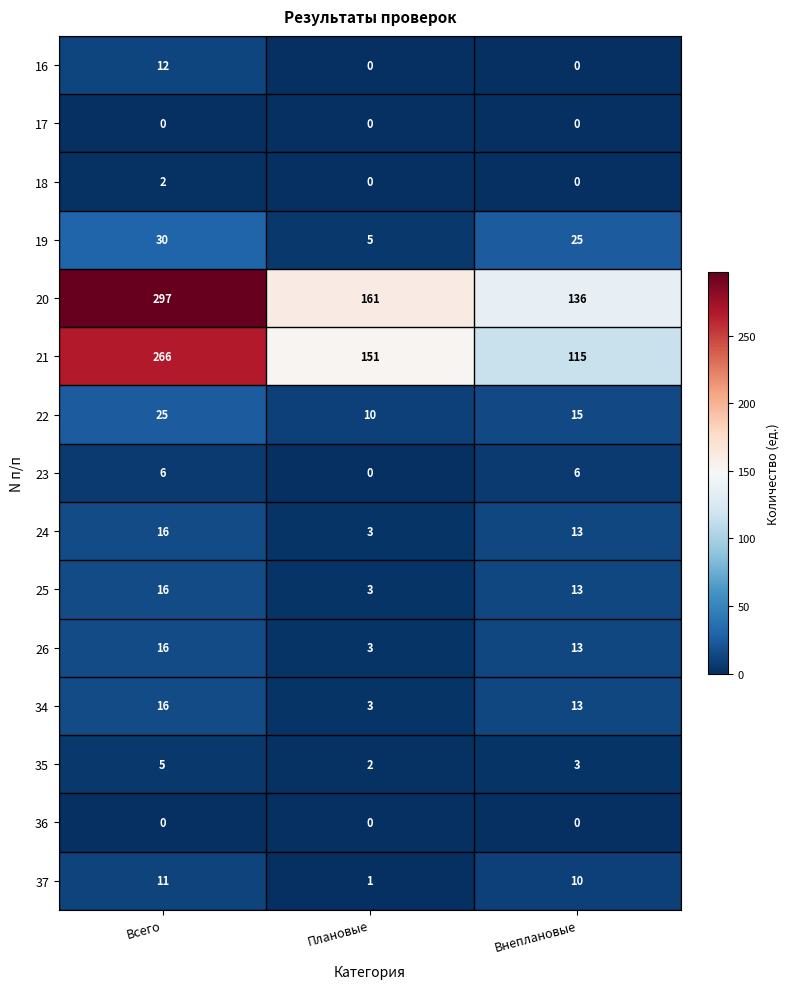

Between Всего and Внеплановые, which series saw the biggest shift?

20